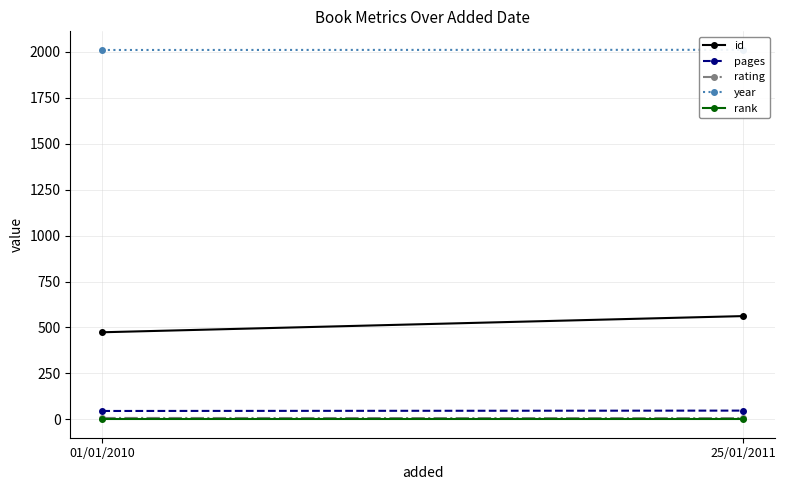

True or false: pages has a value of 48 at 25/01/2011.

True